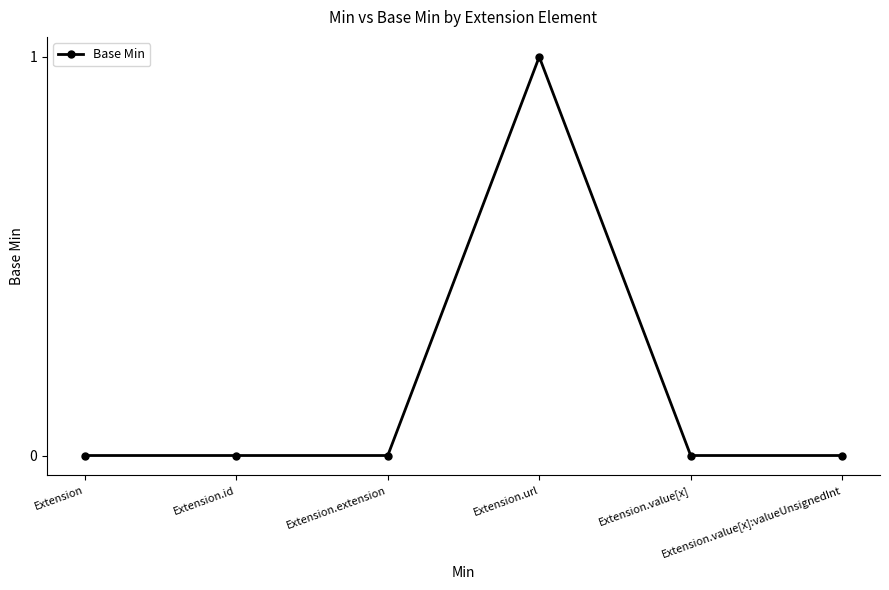

The chart shows a value of 0 at Extension. True or false?

False